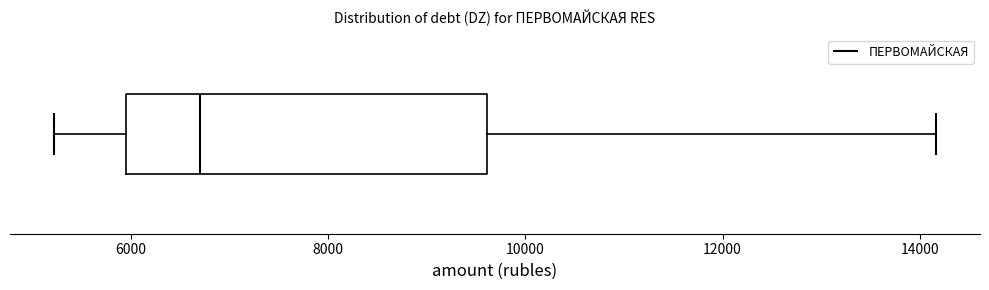

Read this box plot against the x-axis: the position of the median line, the range covered by the box, and the ends of both whiskers. The values are not printed on the chart, so give them approximately, as read against the axis.

median 6800, box 6000 to 9600, whiskers 5200 to 14200